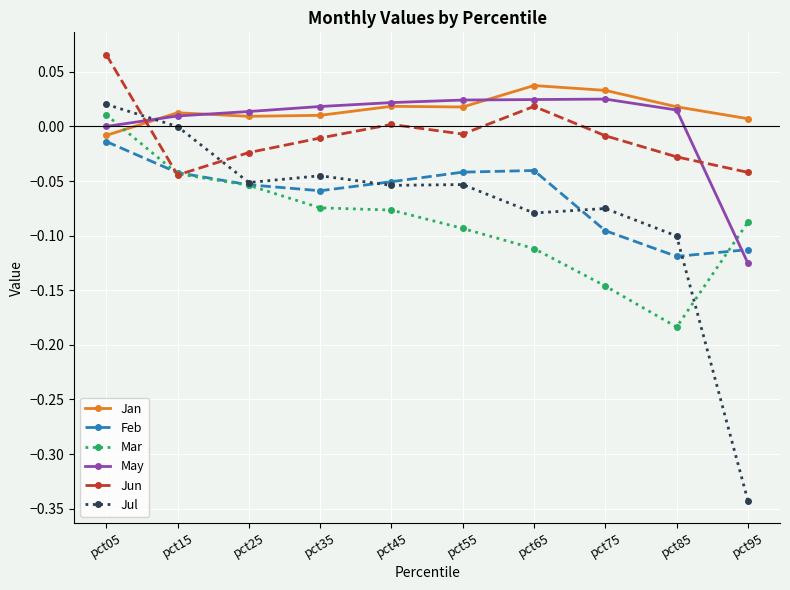

Which series has the largest range (max minus min)?

Jul